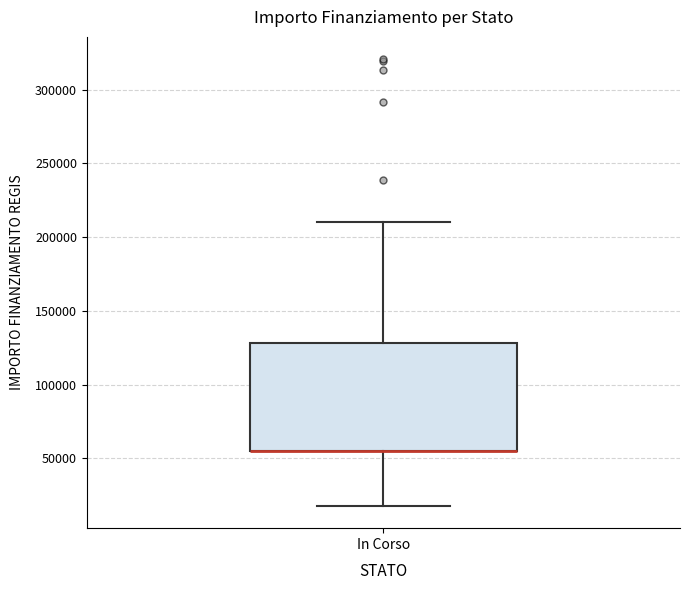

Where is the upper edge of the box for In Corso on the y-axis? The values are not printed on the chart, so give them approximately, as read against the axis.

130000